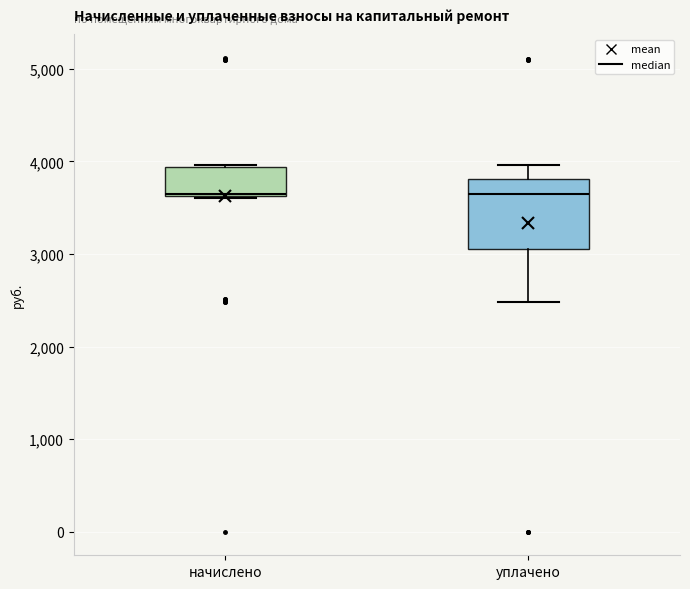

Reading left to right, transcribe this box plot: for each box, give where its median line is, the range the box spans, and where its two whiskers end, as read against the y-axis. The values are not printed on the chart, so give them approximately, as read against the axis.

начислено: median 3700, box 3600 to 3900, whiskers 3600 to 4000
уплачено: median 3600, box 3100 to 3800, whiskers 2500 to 4000